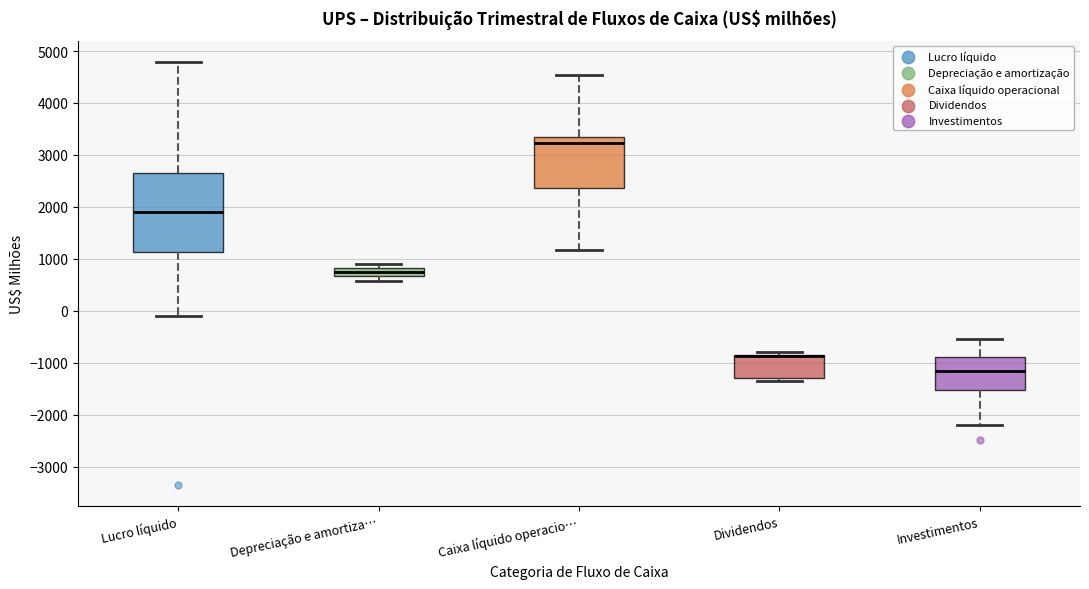

Which box is the tallest, from its lower edge to its upper edge?

Lucro líquido